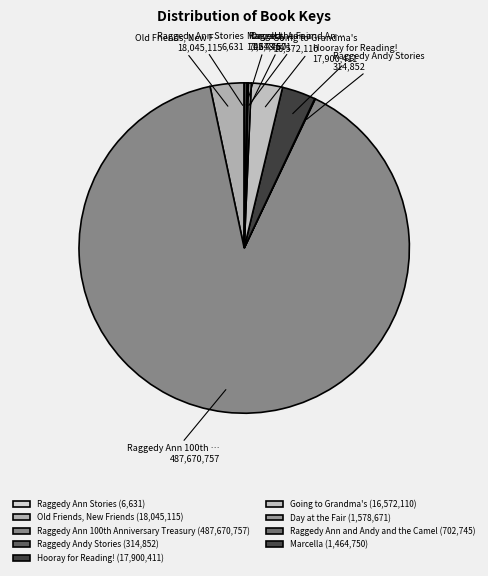

Does any single category account for the majority?

Yes